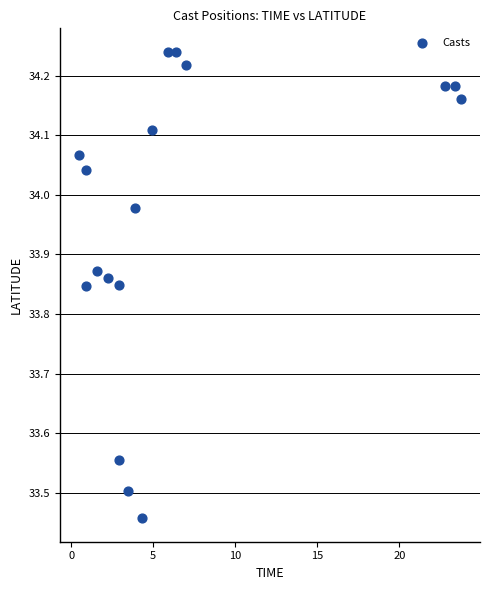

What is the range of X values (max minus min)?

23.3